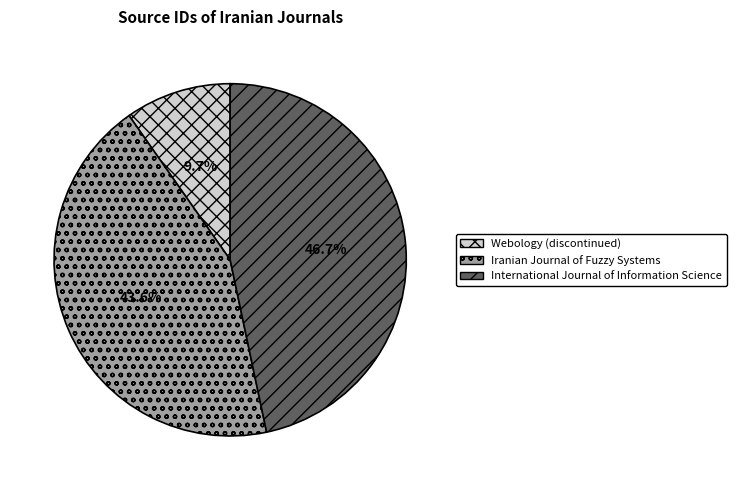

What percentage is NOT represented by Iranian Journal of Fuzzy Systems?

56.4%